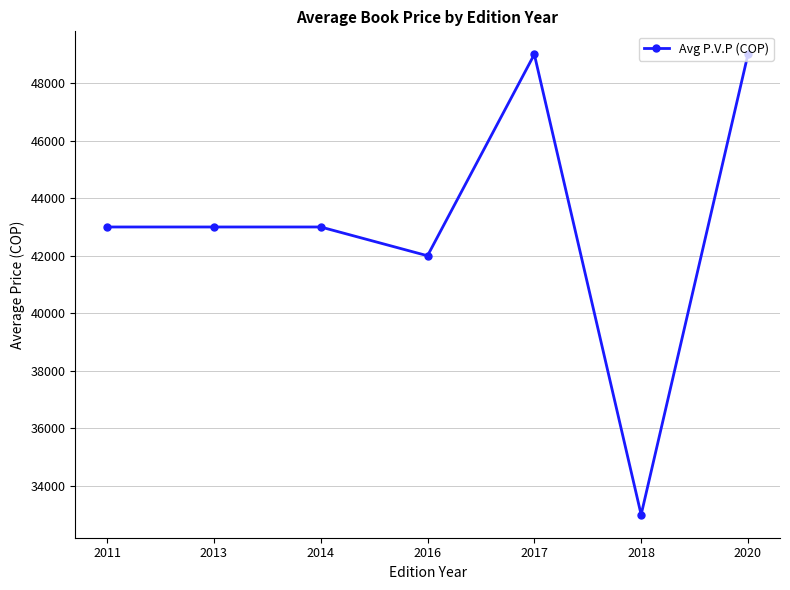

What is the maximum value shown in the chart?

49000